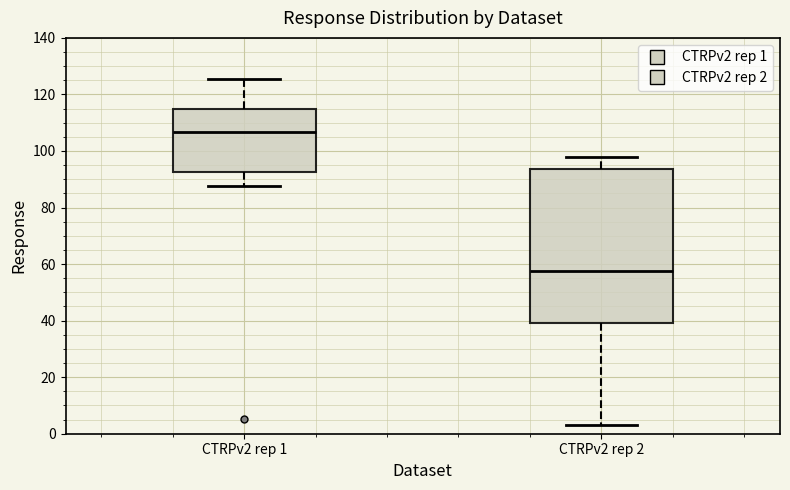

Reading left to right, read every box against the y-axis: the position of its median line, the range the box covers, and the ends of its whiskers. The values are not printed on the chart, so give them approximately, as read against the axis.

CTRPv2 rep 1: median 106, box 92 to 114, whiskers 88 to 126
CTRPv2 rep 2: median 58, box 40 to 94, whiskers 4 to 98